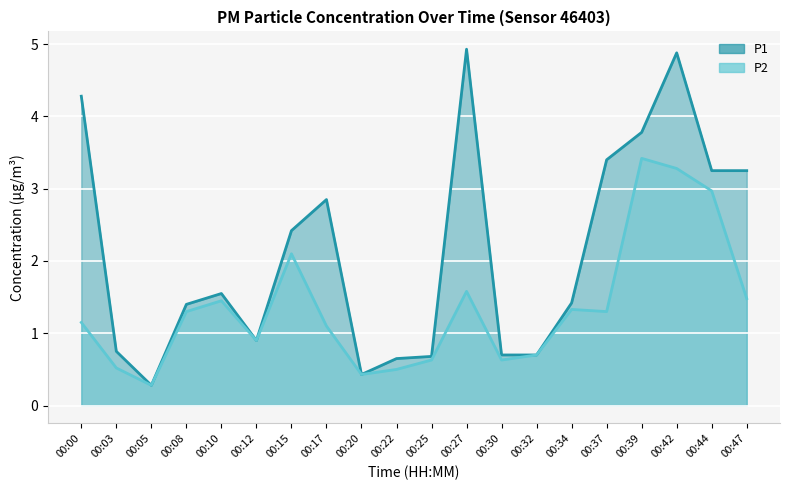

Which category has the lowest value across all series?

00:05